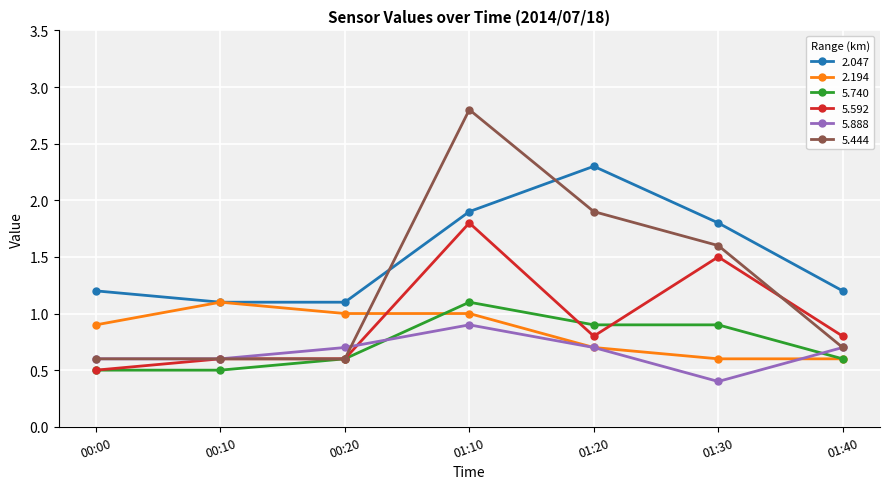

What is the difference between the highest and lowest values at 00:10?

0.6